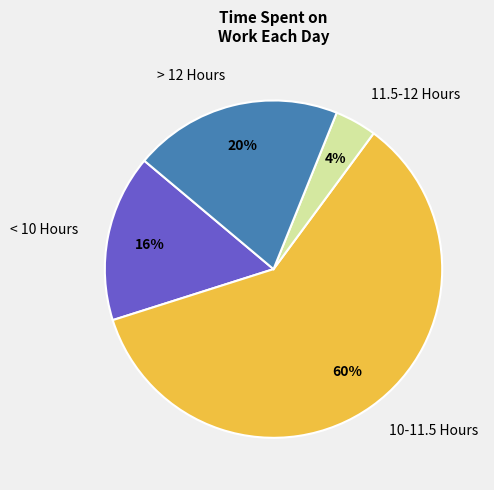

What is the smallest slice in the pie chart?

11.5-12 Hours